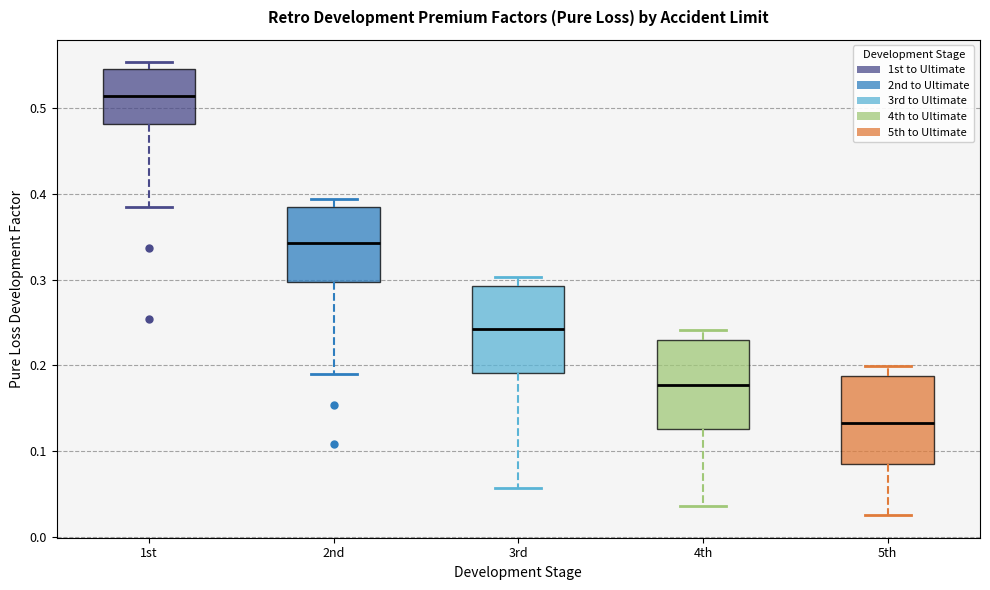

Which box's median line is the lowest?

5th